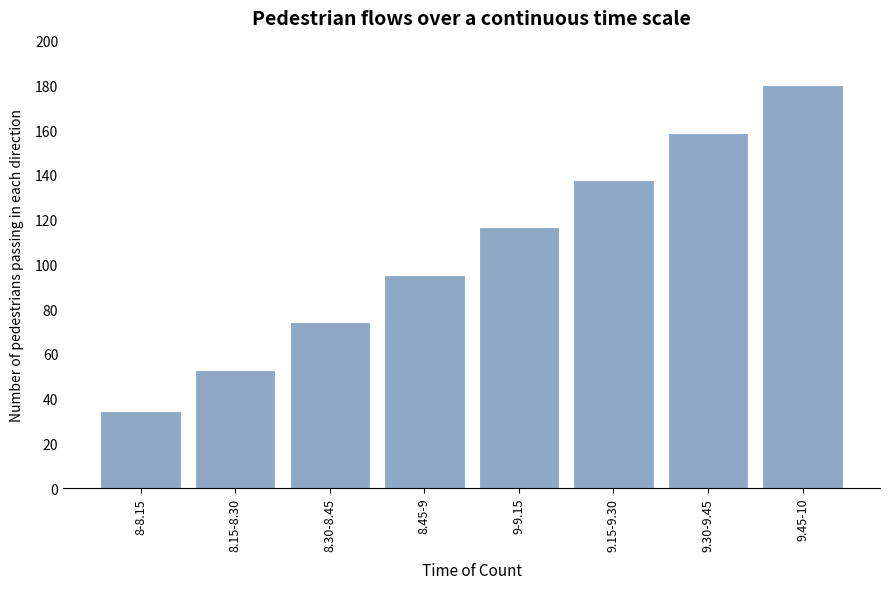

Reading left to right, list all the values displayed in this chart.

8-8.15=34.4	8.15-8.30=52.9	8.30-8.45=74.1	8.45-9=95.3	9-9.15=116.5	9.15-9.30=137.6	9.30-9.45=158.8	9.45-10=180.0